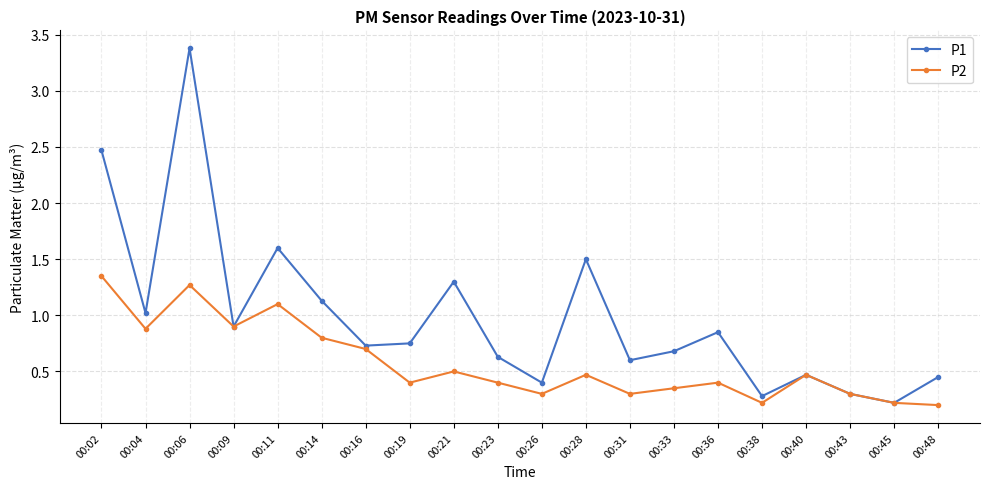

Which series has the largest range (max minus min)?

P1